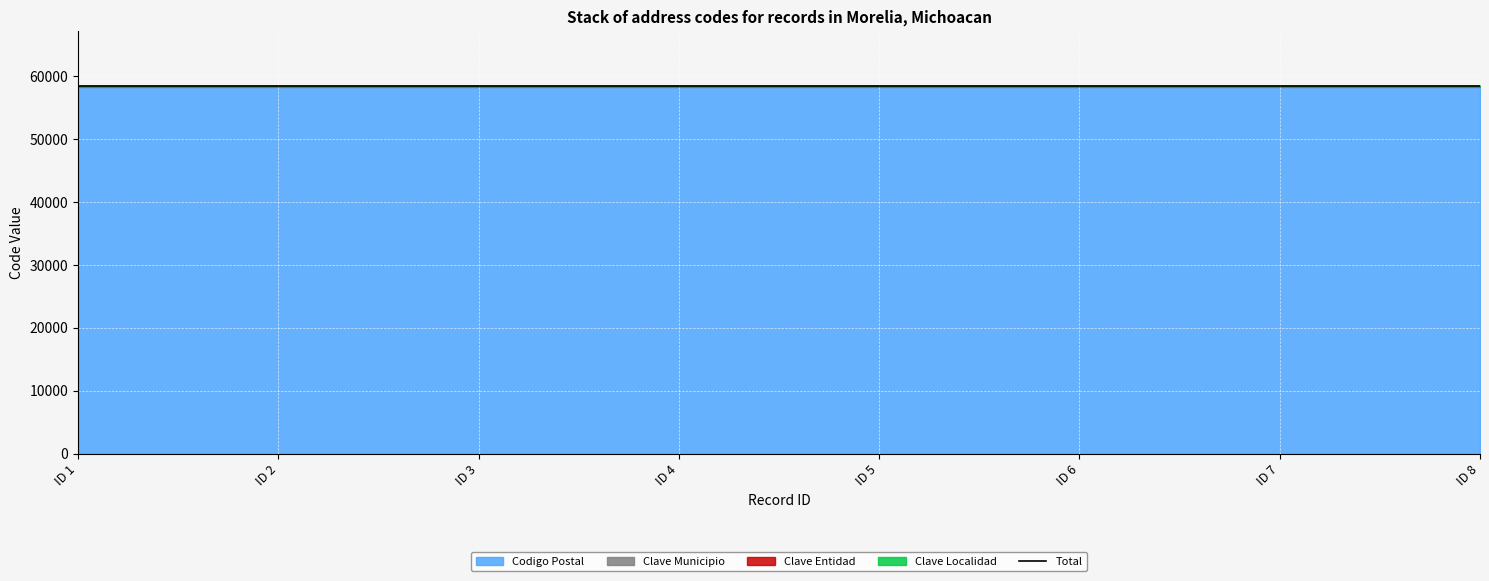

Between ID 4 and ID 6, which series saw the biggest shift?

Codigo Postal